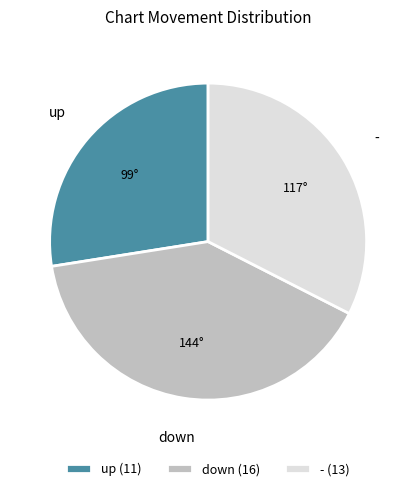

Is there any slice that represents more than half of the pie?

No